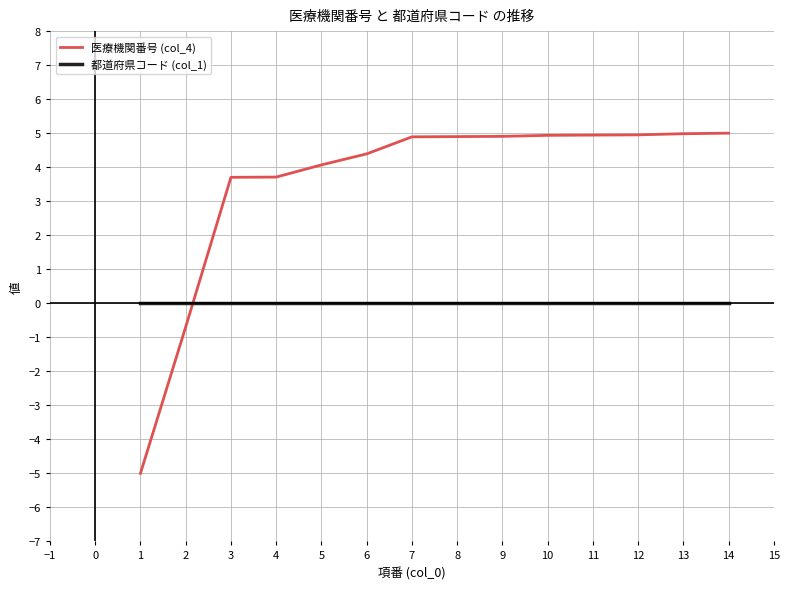

Is it true that 医療機関番号 (col_4) equals 2.0 at 9?

False